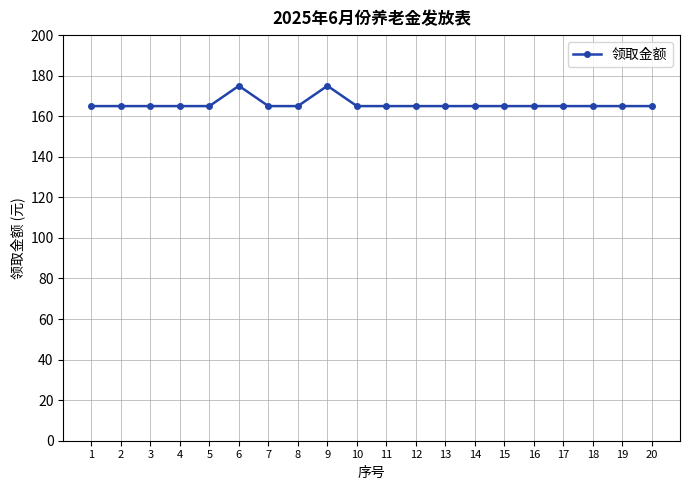

What is the maximum value shown in the chart?

175